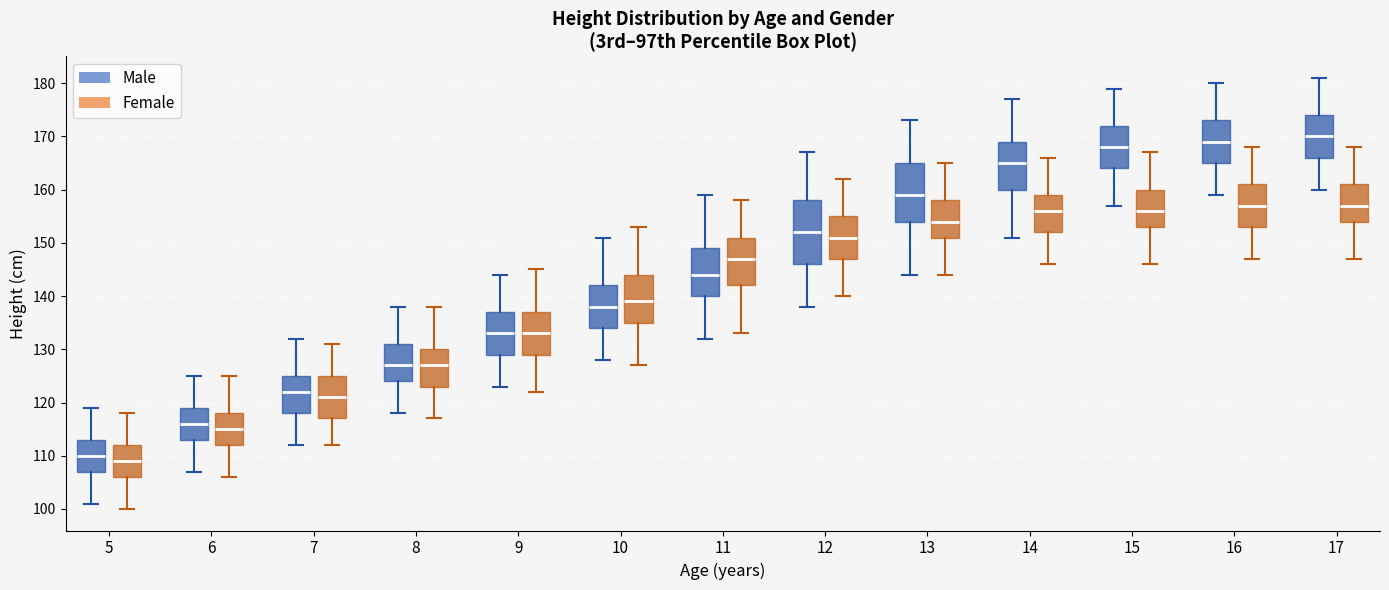

Which box has the lowest median line?

5 (Female)